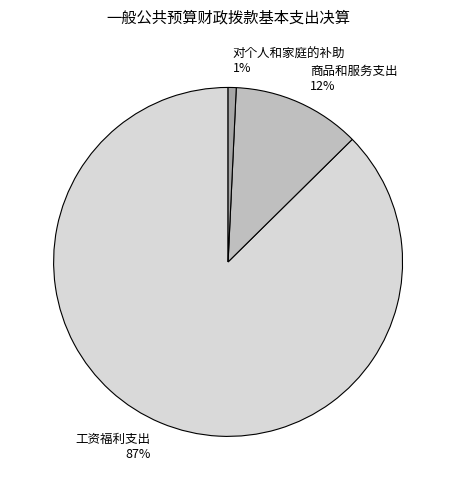

Which slice is the smallest?

对个人和家庭的补助